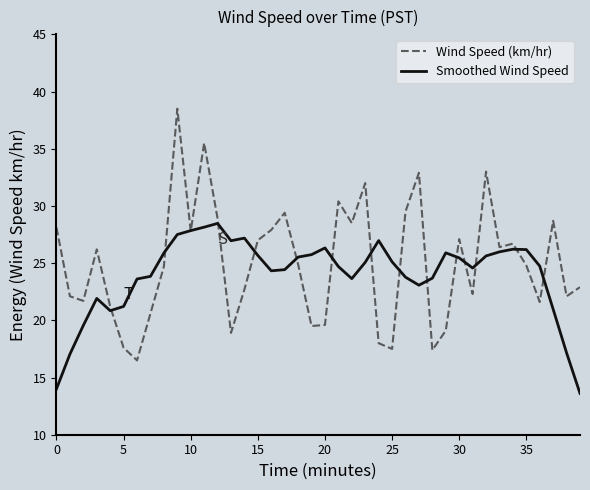

Which series has the widest spread of values?

Wind Speed (km/hr)